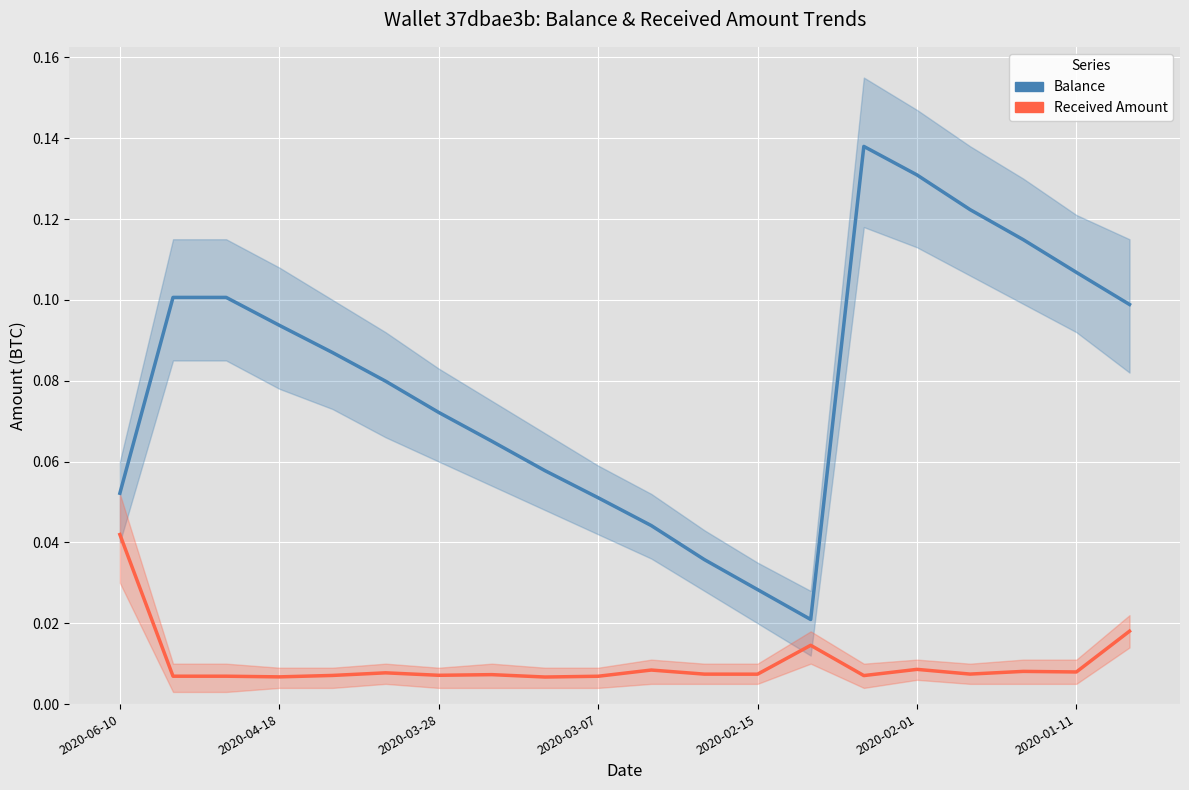

True or false: Received Amount and Balance cross at least once.

False